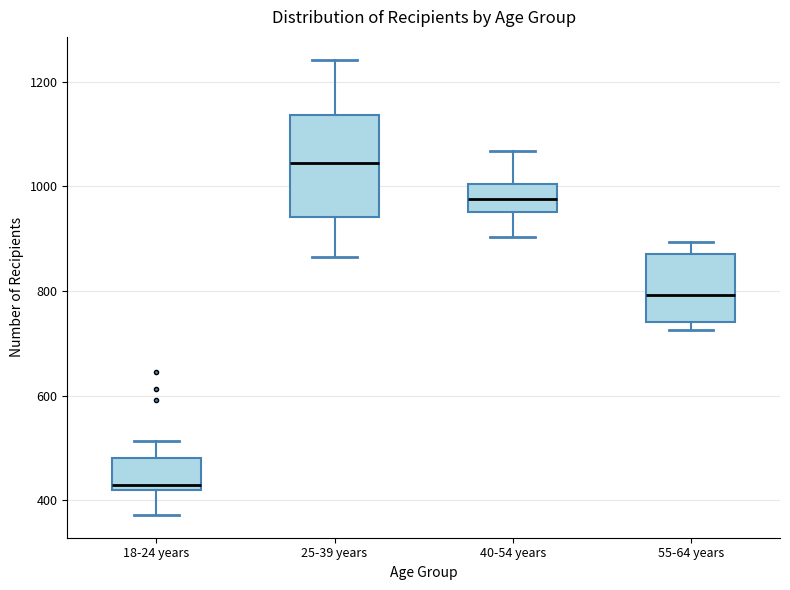

Which box's median line is the highest?

25-39 years